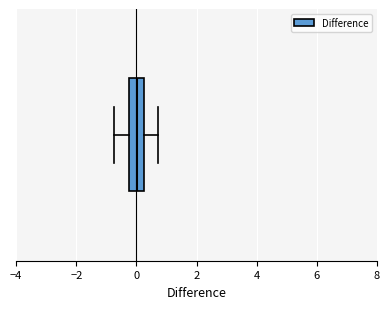

Where is the right edge of the box on the x-axis? The values are not printed on the chart, so give them approximately, as read against the axis.

0.2